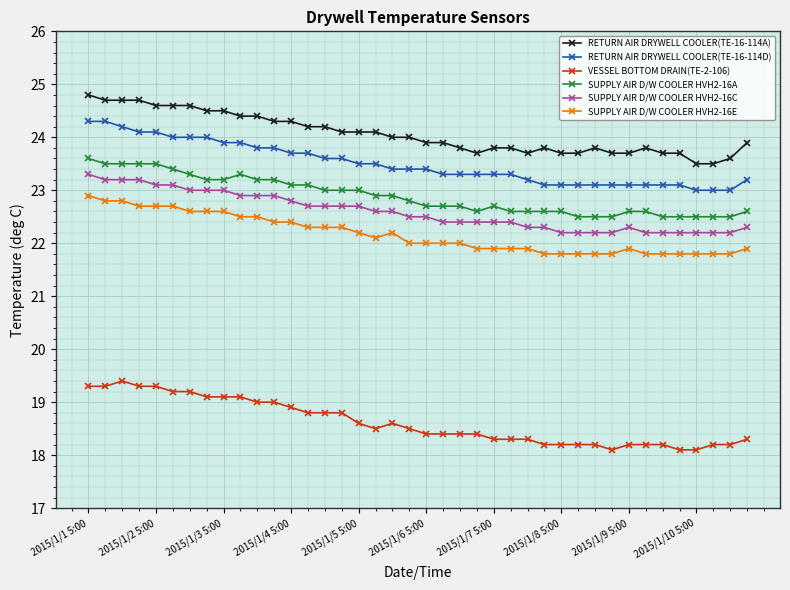

Which series has the largest total across all categories?

RETURN AIR DRYWELL COOLER(TE-16-114A)